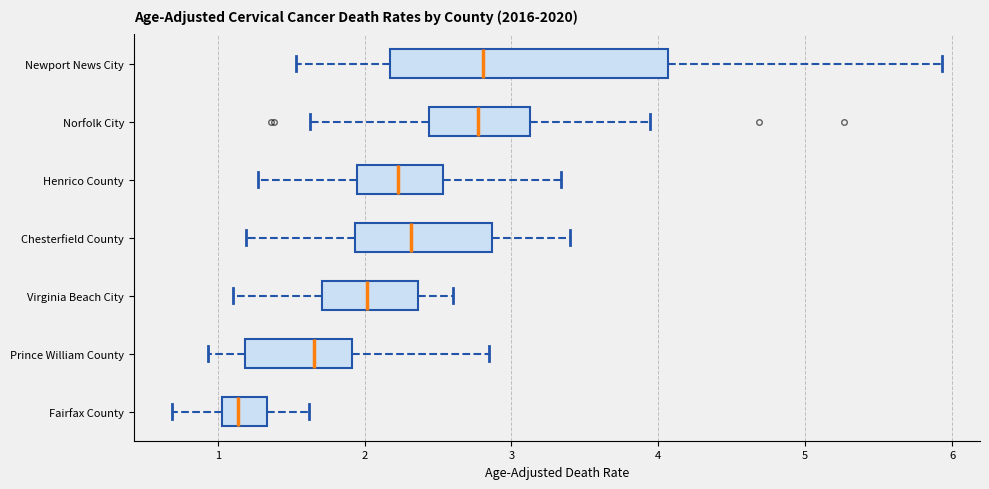

Where is the left edge of the box for Fairfax County on the x-axis? The values are not printed on the chart, so give them approximately, as read against the axis.

1.0